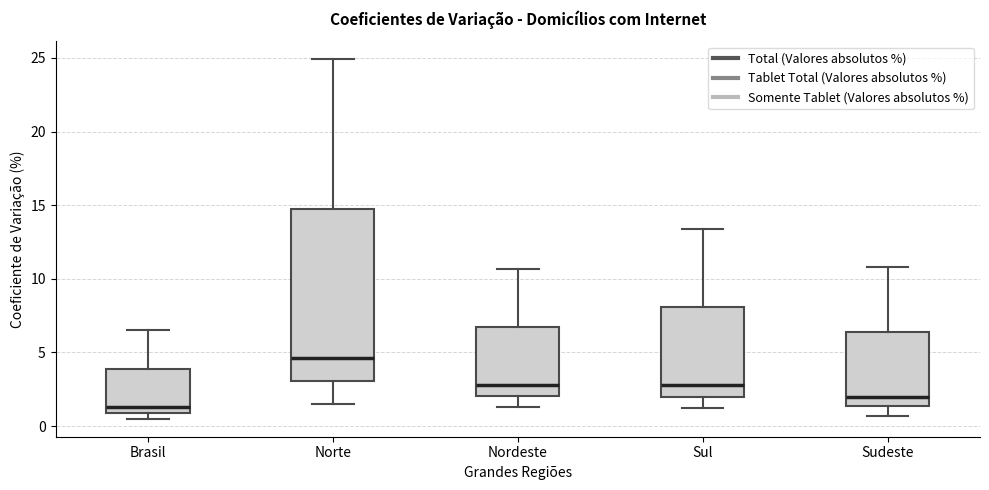

Where is the lower edge of the box for Sudeste on the y-axis? The values are not printed on the chart, so give them approximately, as read against the axis.

1.5